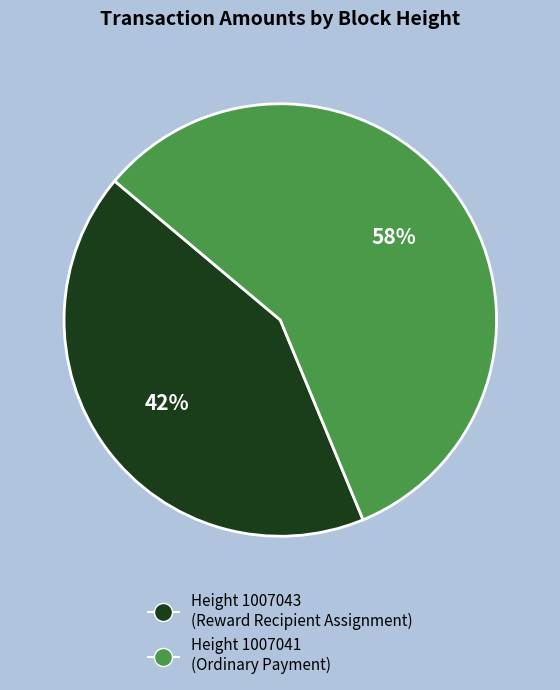

To the nearest percent, what percentage of the pie is Height 1007043 (Reward Recipient Assignment)?

42%